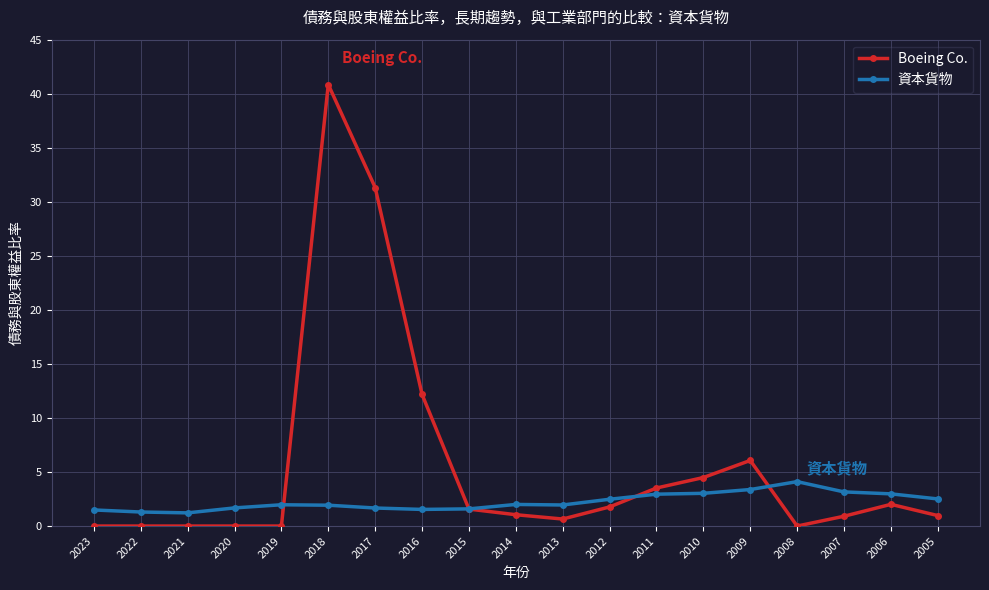

True or false: Boeing Co. has more than 0 interior local peaks.

True